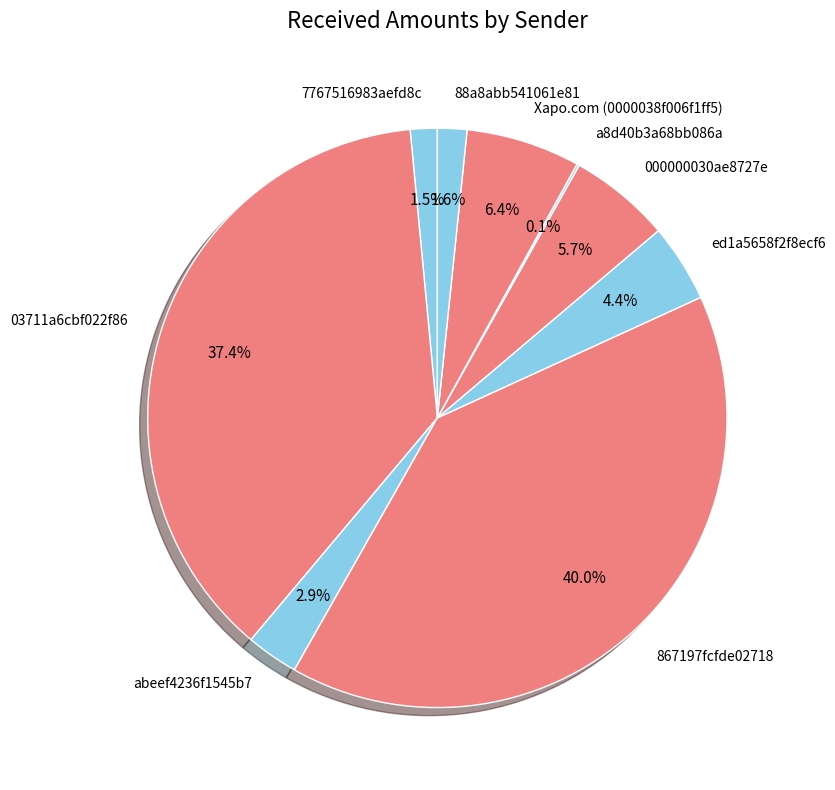

To the nearest percent, what is the average slice percentage?

11%